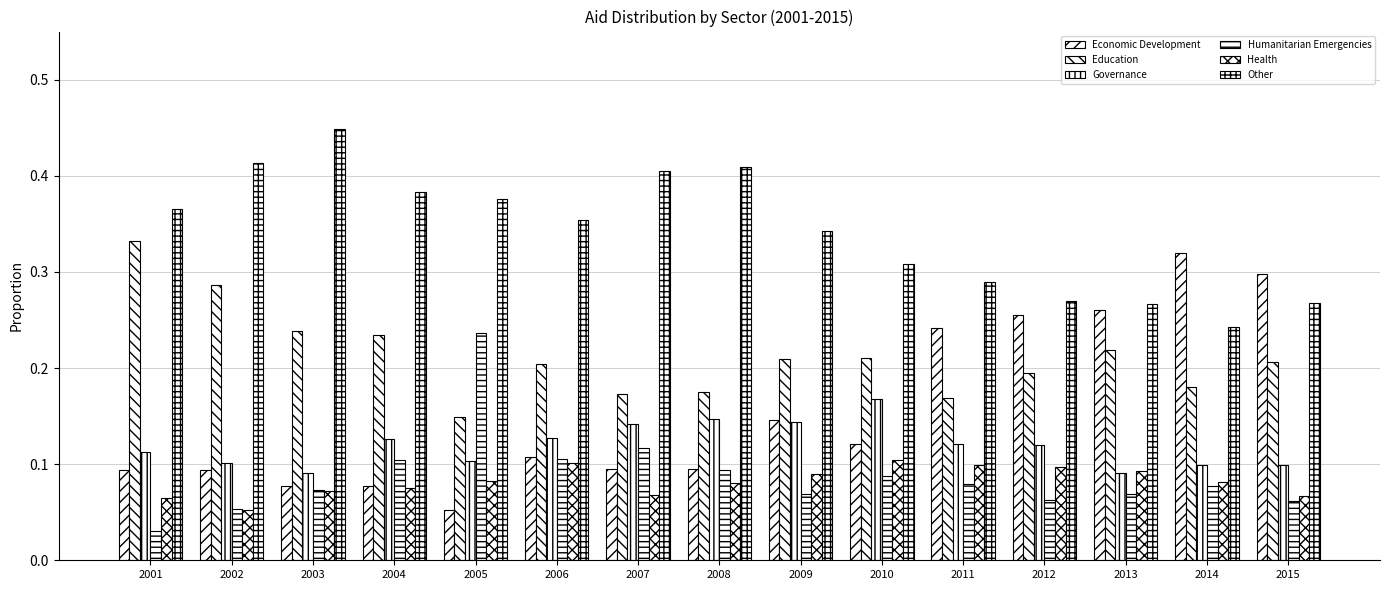

How many bars are there in total?

90